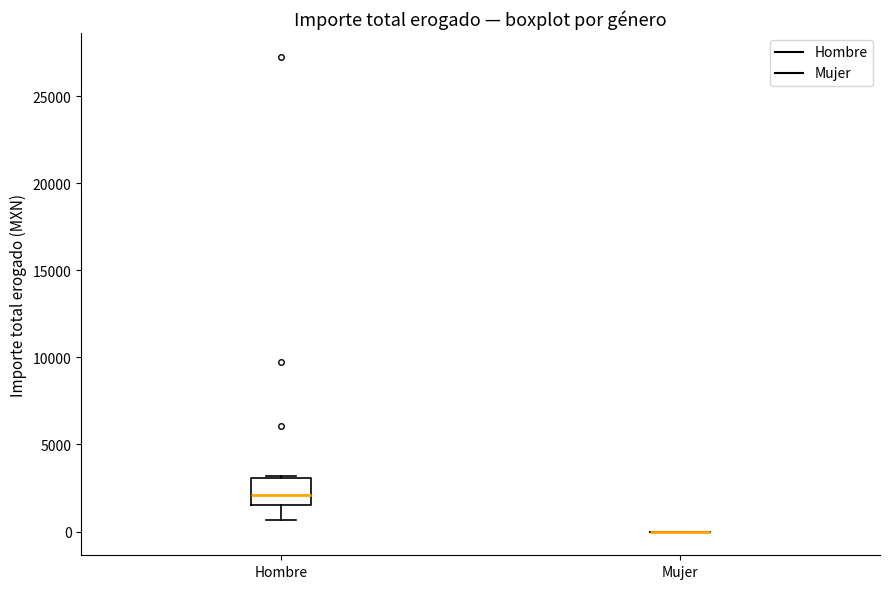

Where is the upper edge of the box for Hombre on the y-axis? The values are not printed on the chart, so give them approximately, as read against the axis.

3000